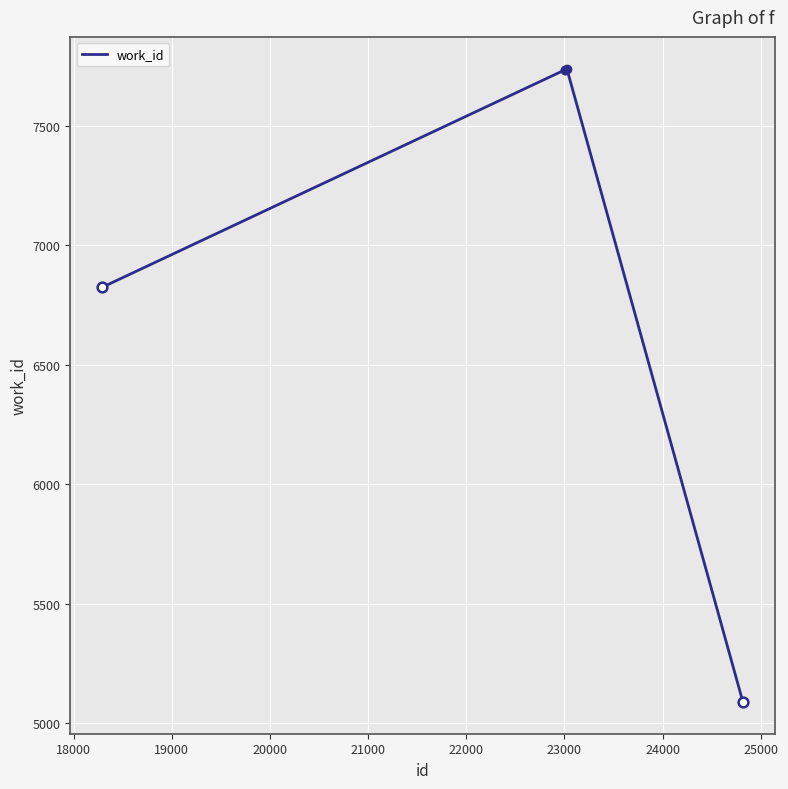

True or false: there are more than 0 points higher than both neighbors.

True